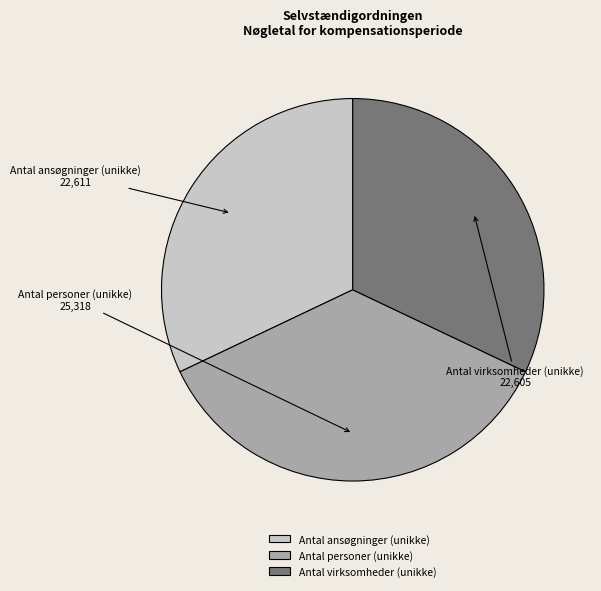

Which category has the biggest portion of the pie?

Antal personer (unikke)